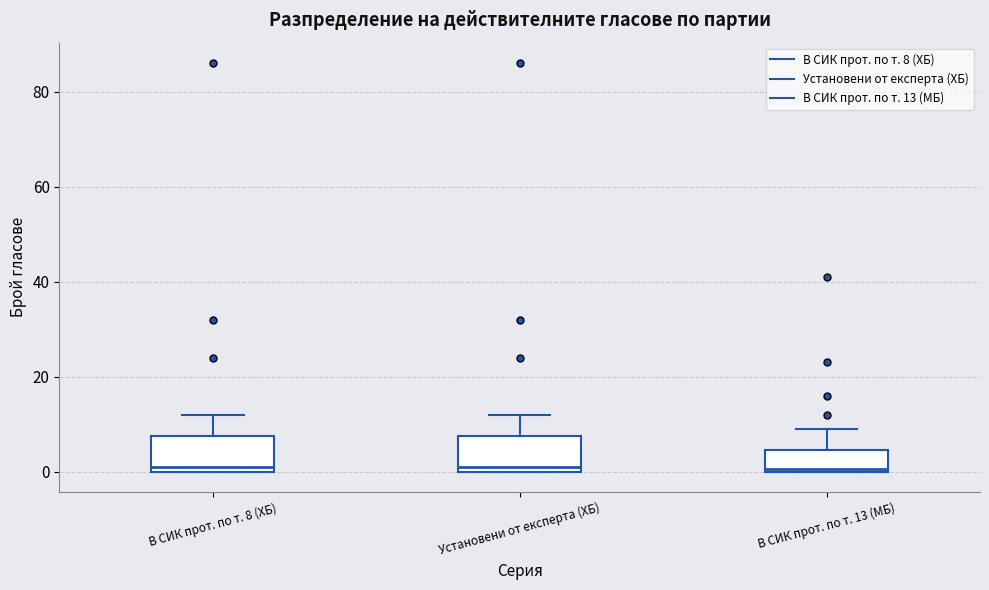

Where is the lower edge of the box for Установени от експерта (ХБ) on the y-axis? The values are not printed on the chart, so give them approximately, as read against the axis.

0